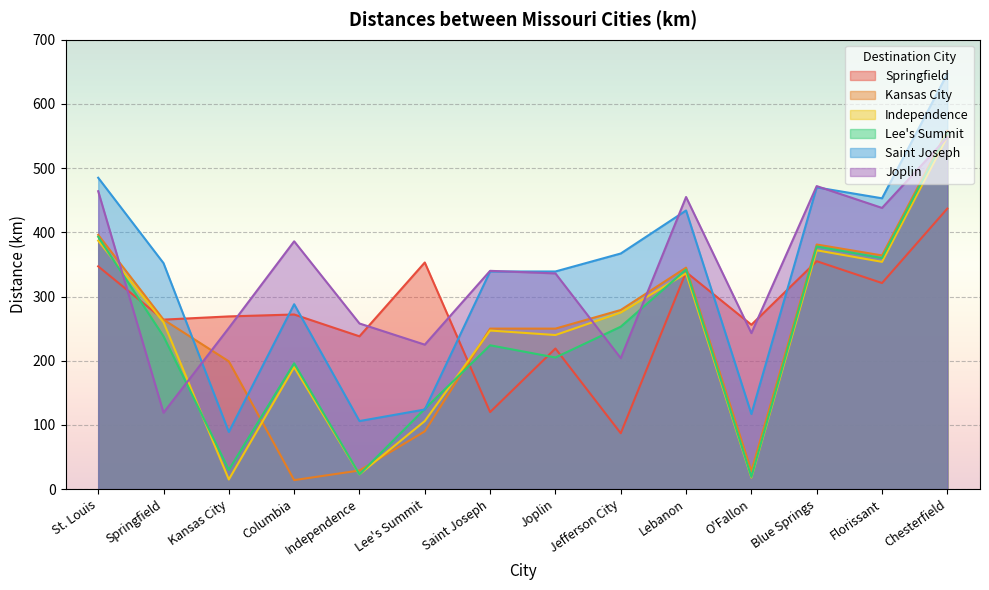

Which series has the largest total across all categories?

Joplin